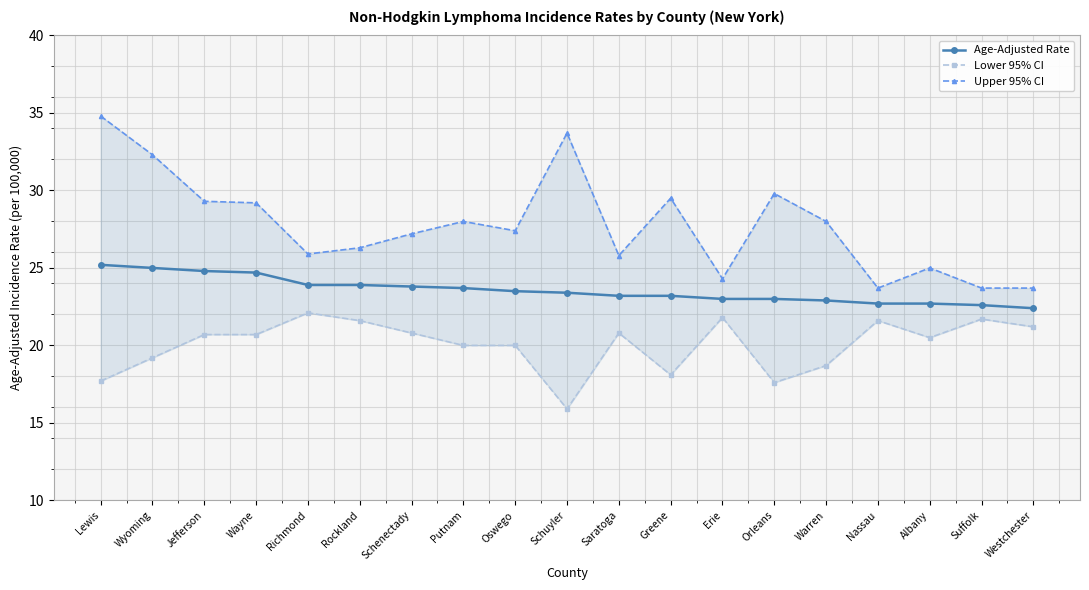

Which series has the widest spread of values?

Upper 95% CI